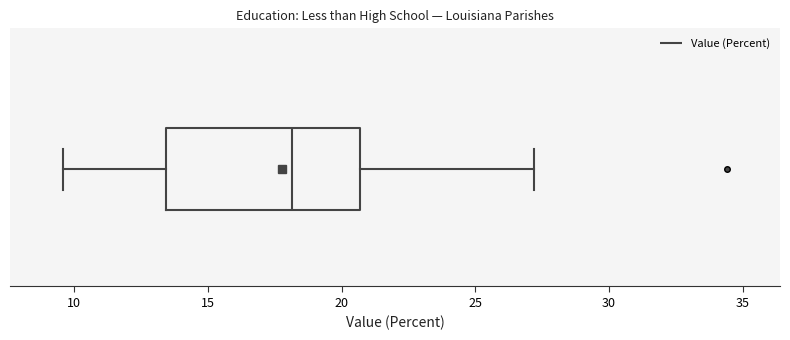

Where is the right edge of the box on the x-axis? The values are not printed on the chart, so give them approximately, as read against the axis.

20.5